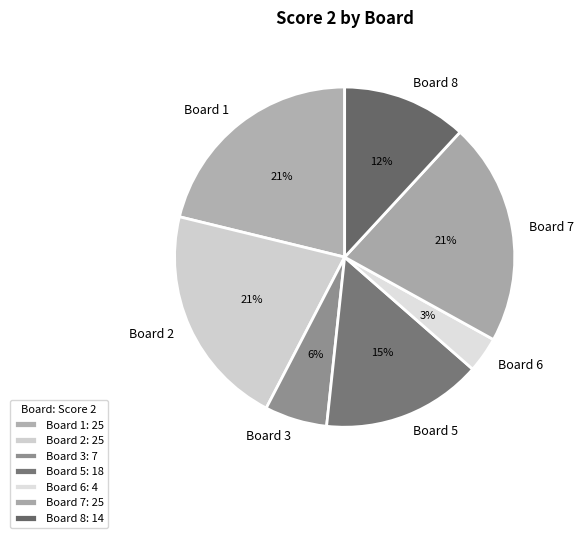

How many segments does this pie chart have?

7